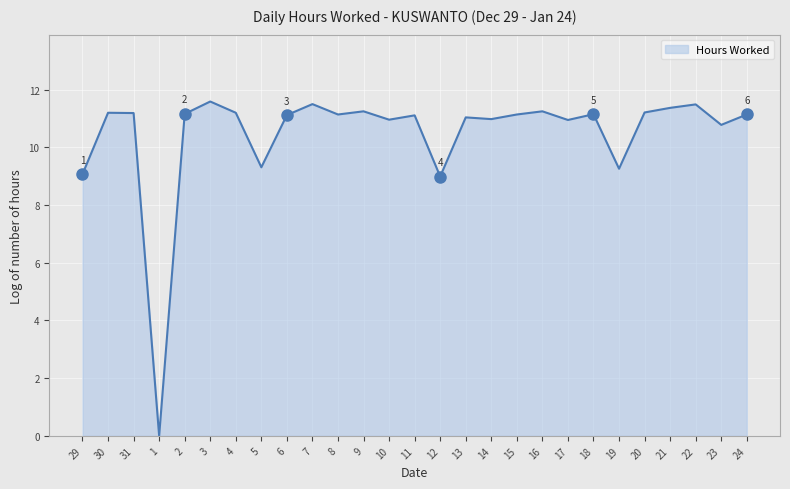

What is the difference between the maximum and minimum values?

11.6